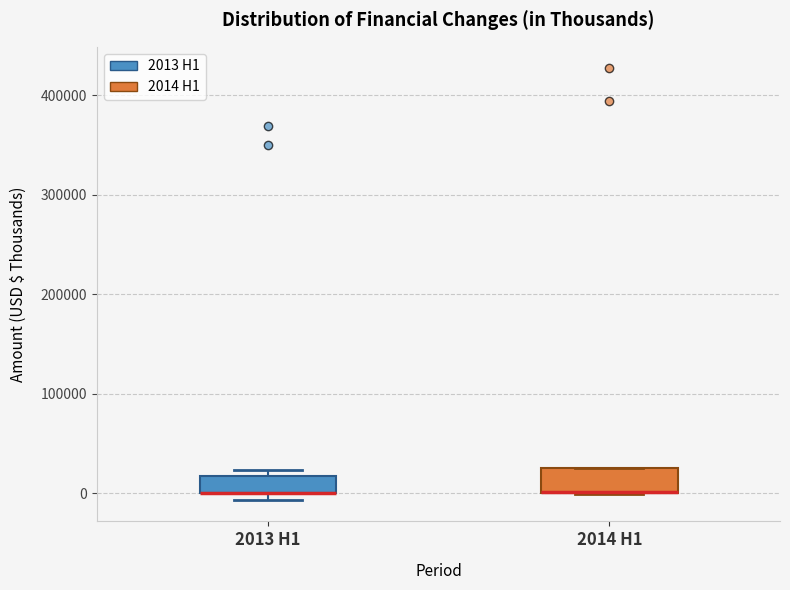

Reading left to right, transcribe this box plot: for each box, give where its median line is, the range the box spans, and where its two whiskers end, as read against the y-axis. The values are not printed on the chart, so give them approximately, as read against the axis.

2013 H1: median 0 (drawn on the box's lower edge), box 0 to 20000, whiskers -10000 to 20000 (just above the box's upper edge)
2014 H1: median 0 (drawn on the box's lower edge), box 0 to 30000, whiskers 0 to 30000